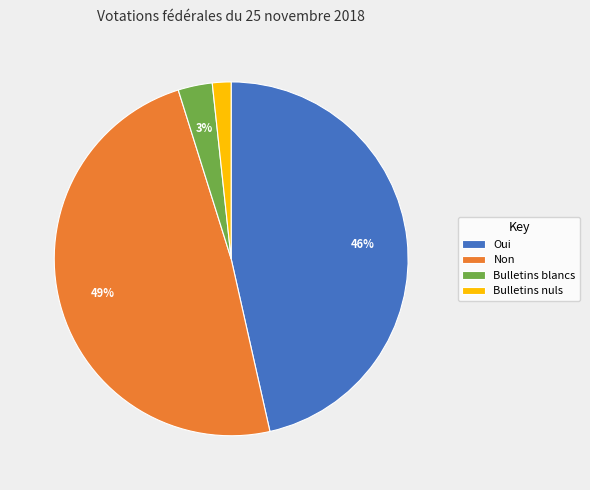

Is the sum of Oui and Bulletins nuls greater than half?

No